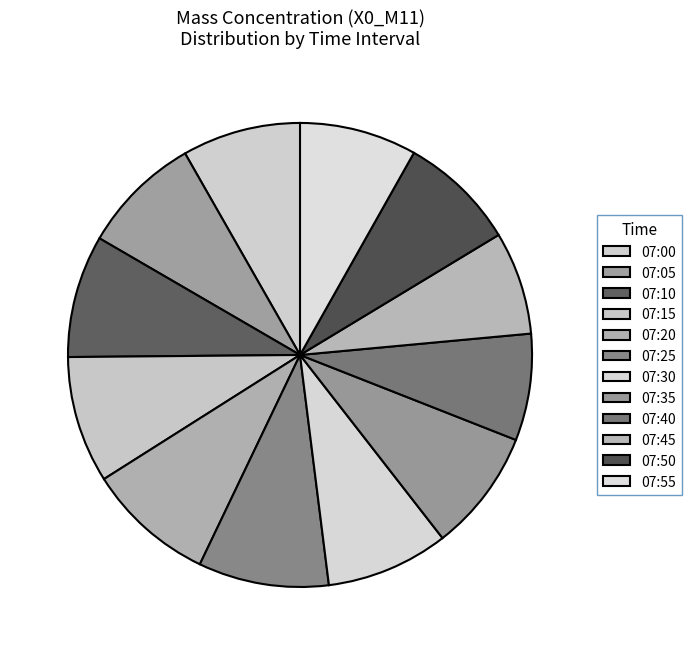

Rank the categories by value from highest to lowest.

07:25, 07:20, 07:15, 07:30, 07:10, 07:35, 07:05, 07:00, 07:50, 07:55, 07:40, 07:45